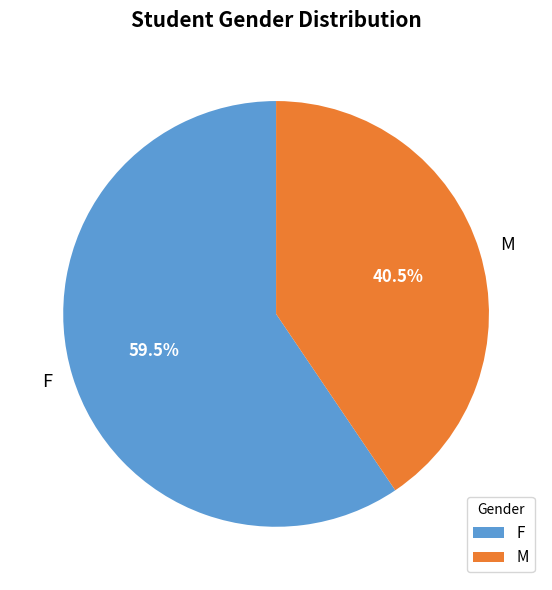

To the nearest percent, what is the average slice percentage?

50%